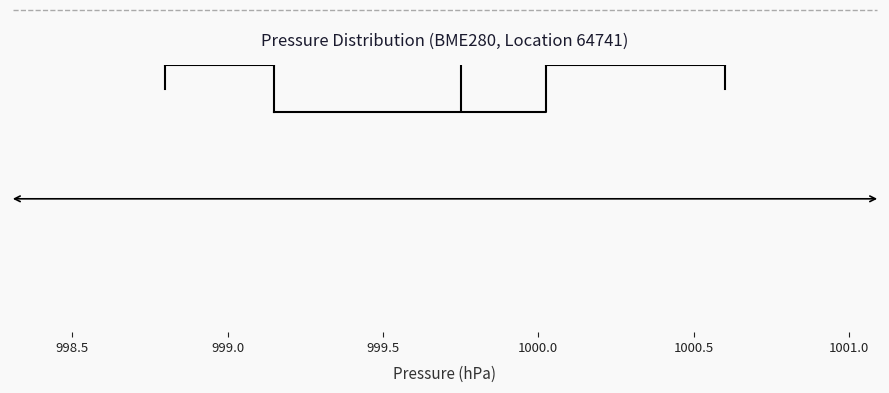

Where is the right edge of the box on the x-axis? The values are not printed on the chart, so give them approximately, as read against the axis.

1000.05